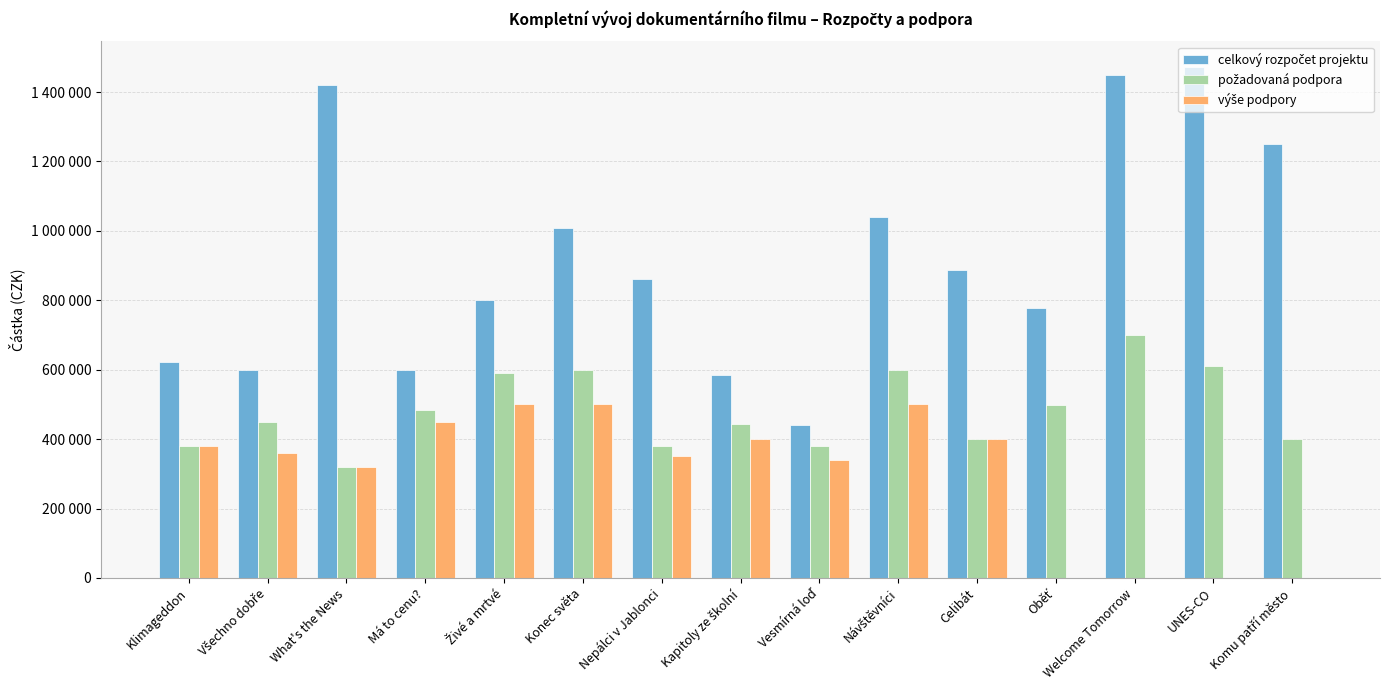

Is the value of požadovaná podpora at Vesmírná loď greater than the value of celkový rozpočet projektu at Oběť?

No